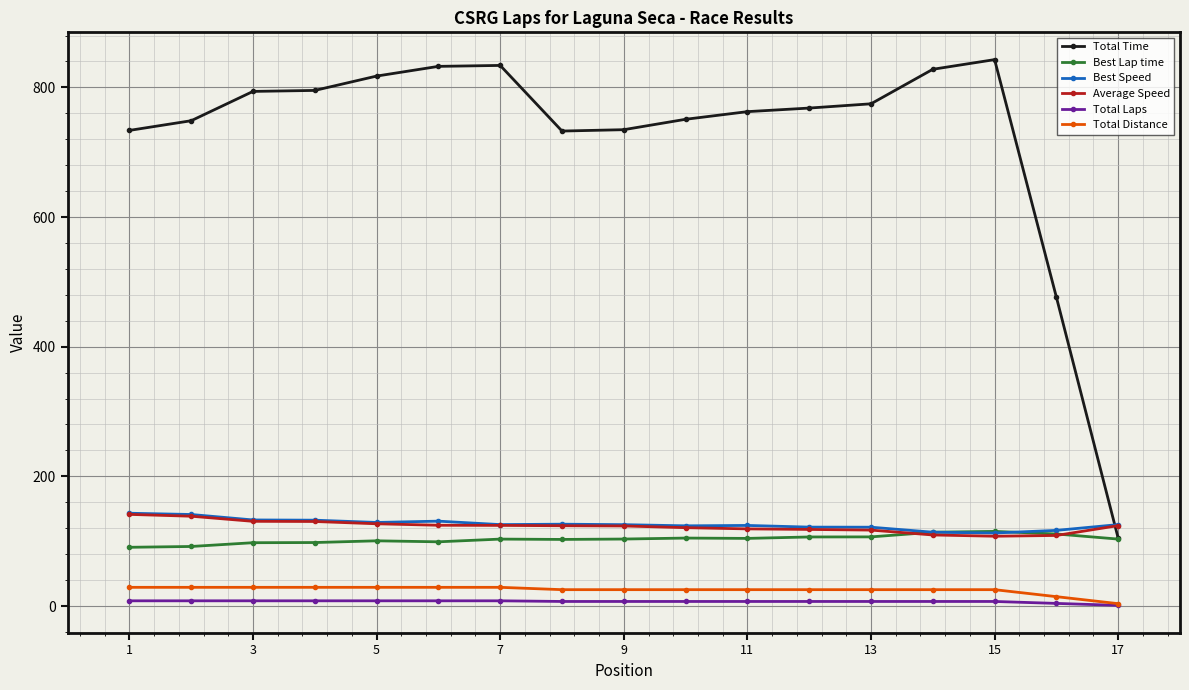

True or false: Total Laps and Best Speed intersect in this chart.

False